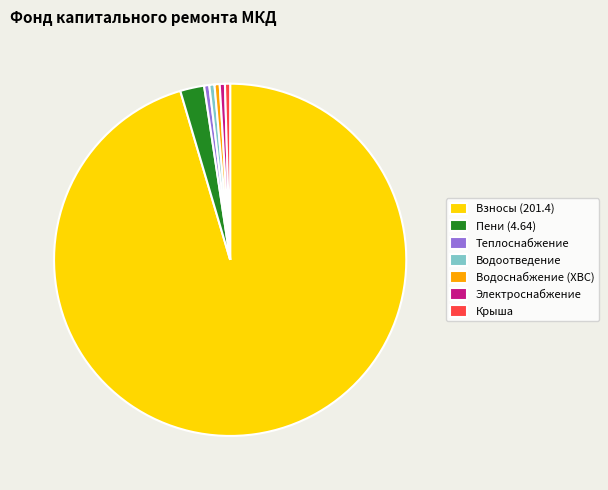

Is the sum of Водоотведение and Крыша greater than half?

No